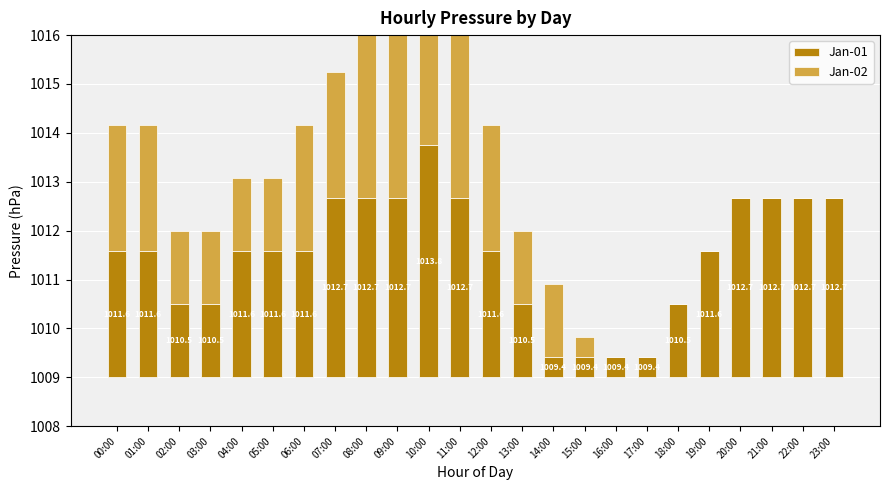

How many data points does each series have?

24